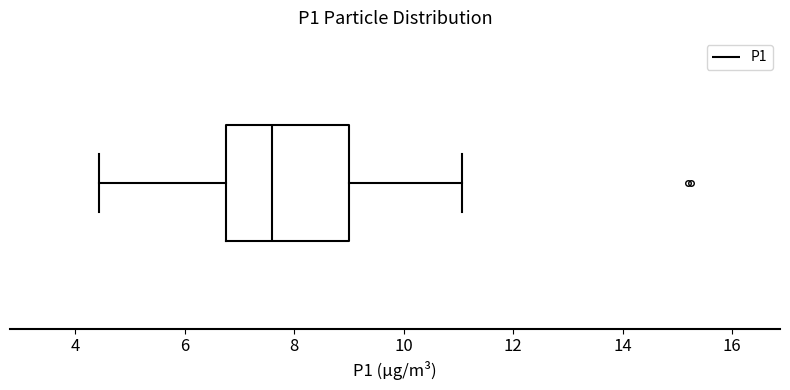

Read this box plot against the x-axis: the position of the median line, the range covered by the box, and the ends of both whiskers. The values are not printed on the chart, so give them approximately, as read against the axis.

median 7.6, box 6.8 to 9.0, whiskers 4.4 to 11.0